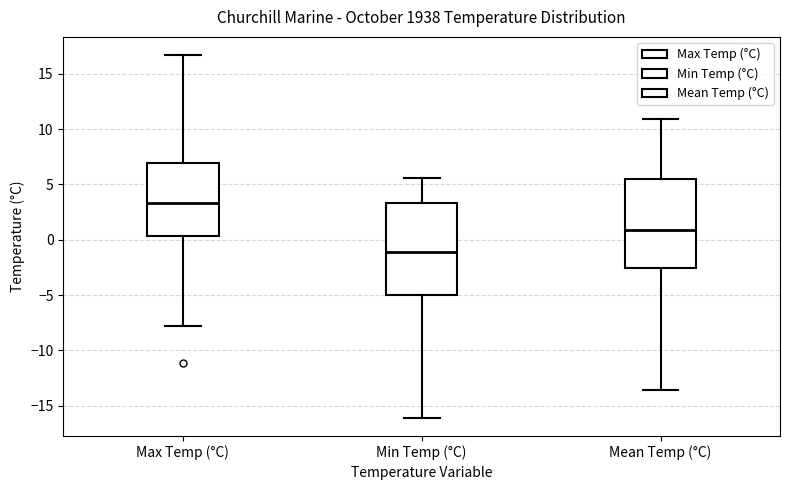

Reading left to right, transcribe this box plot: for each box, give where its median line is, the range the box spans, and where its two whiskers end, as read against the y-axis. The values are not printed on the chart, so give them approximately, as read against the axis.

Max Temp (°C): median 3.5, box 0.5 to 7.0, whiskers -8.0 to 16.5
Min Temp (°C): median -1.0, box -5.0 to 3.5, whiskers -16.0 to 5.5
Mean Temp (°C): median 1.0, box -2.5 to 5.5, whiskers -13.5 to 11.0